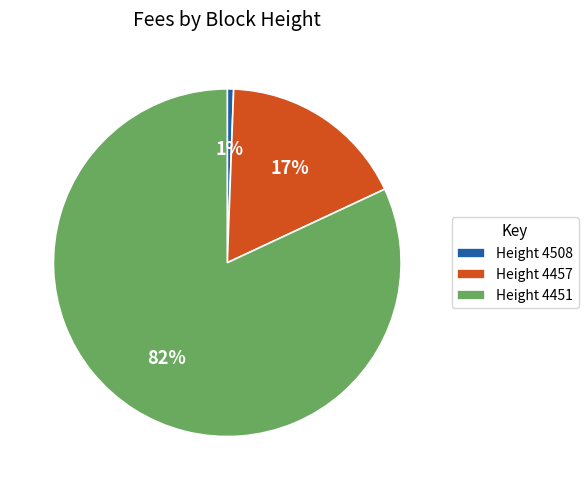

Do Height 4508 and Height 4451 together represent more than half of the pie?

Yes